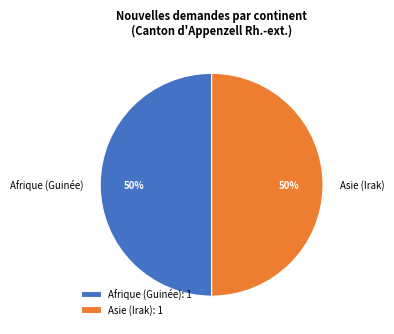

The Asie (Irak) slice represents 63% of the pie. True or false?

False